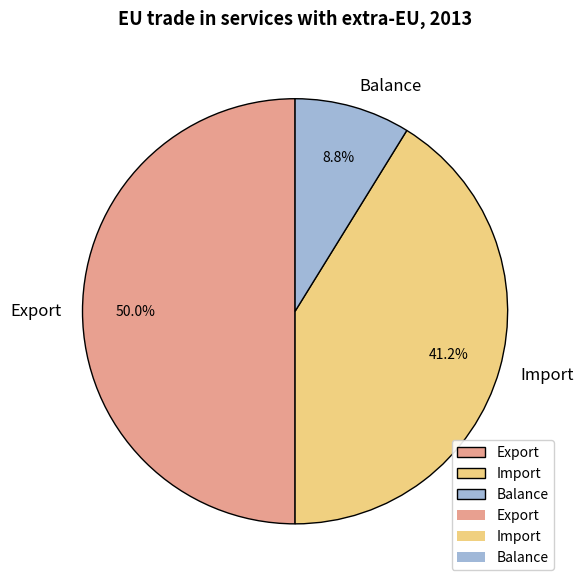

How much of the chart is everything except Balance?

91.2%